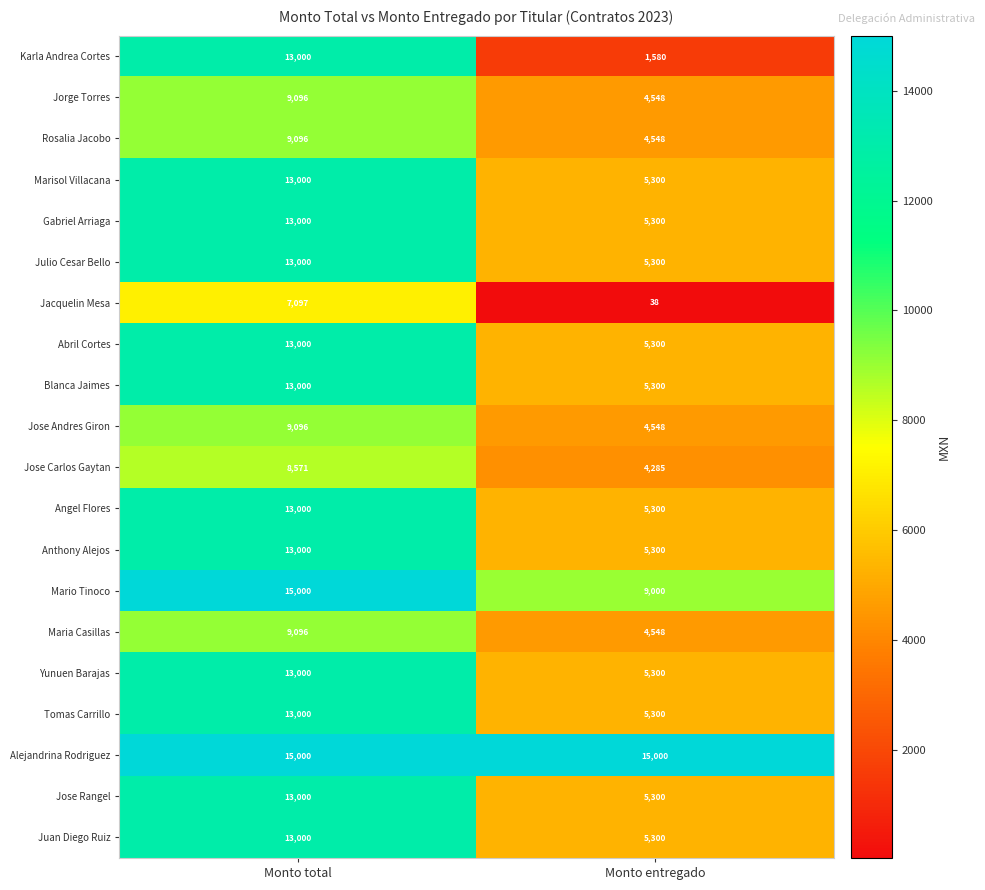

What is the difference between the Jose Andres Giron values at Monto entregado and Monto total?

4548